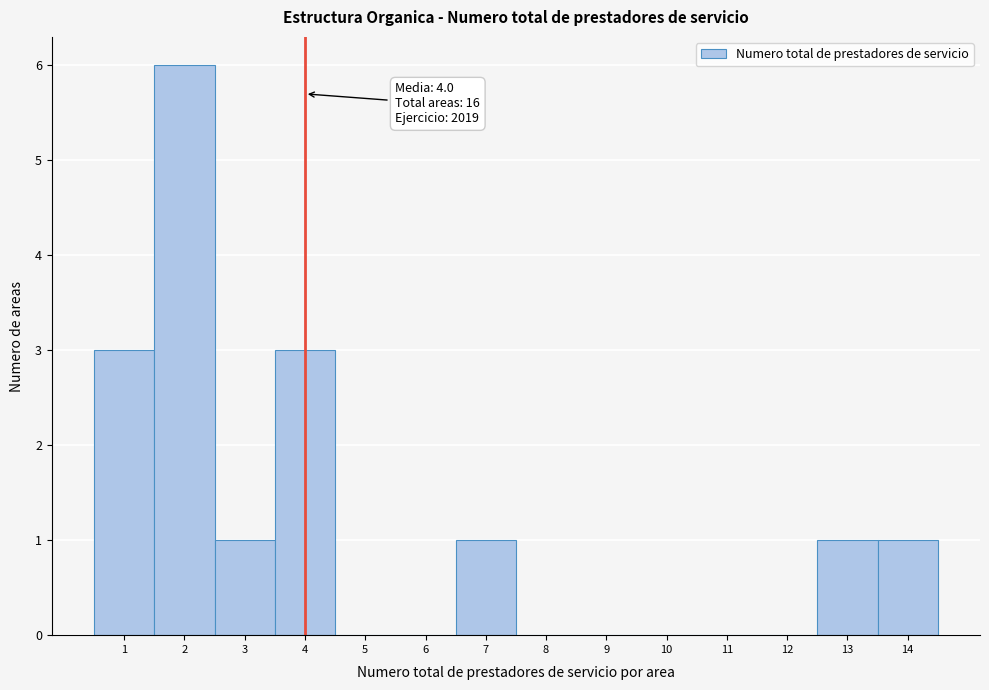

Which range on the x-axis has the tallest bar?

1.5 to 2.5